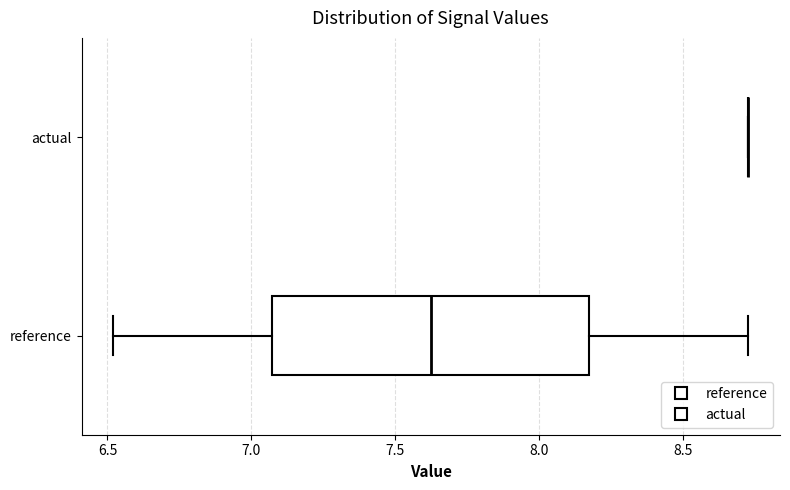

Reading bottom to top, transcribe this box plot: for each box, give where its median line is, the range the box spans, and where its two whiskers end, as read against the x-axis. The values are not printed on the chart, so give them approximately, as read against the axis.

reference: median 7.60, box 7.05 to 8.15, whiskers 6.50 to 8.75
actual: box collapsed to a line at 8.75, whiskers 8.75 to 8.75